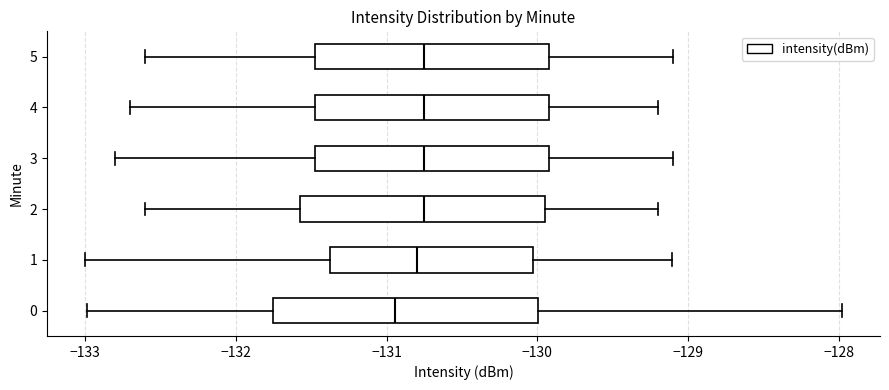

Reading bottom to top, read every box against the x-axis: the position of its median line, the range the box covers, and the ends of its whiskers. The values are not printed on the chart, so give them approximately, as read against the axis.

0: median -130.9, box -131.8 to -130.0, whiskers -133.0 to -128.0
1: median -130.8, box -131.4 to -130.0, whiskers -133.0 to -129.1
2: median -130.7, box -131.6 to -129.9, whiskers -132.6 to -129.2
3: median -130.7, box -131.5 to -129.9, whiskers -132.8 to -129.1
4: median -130.7, box -131.5 to -129.9, whiskers -132.7 to -129.2
5: median -130.7, box -131.5 to -129.9, whiskers -132.6 to -129.1